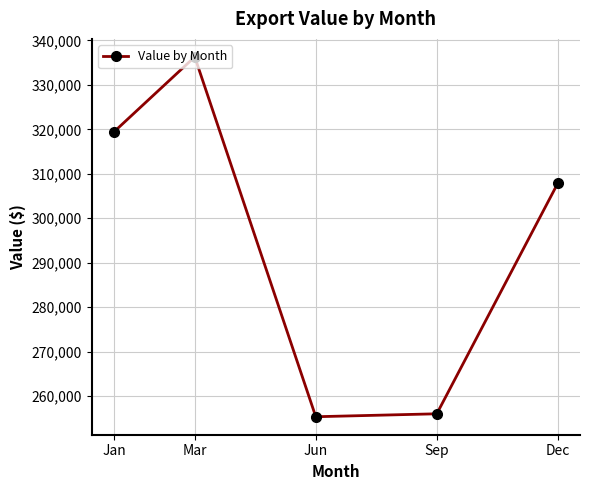

What is the change in value from Jan to Sep?

-63437